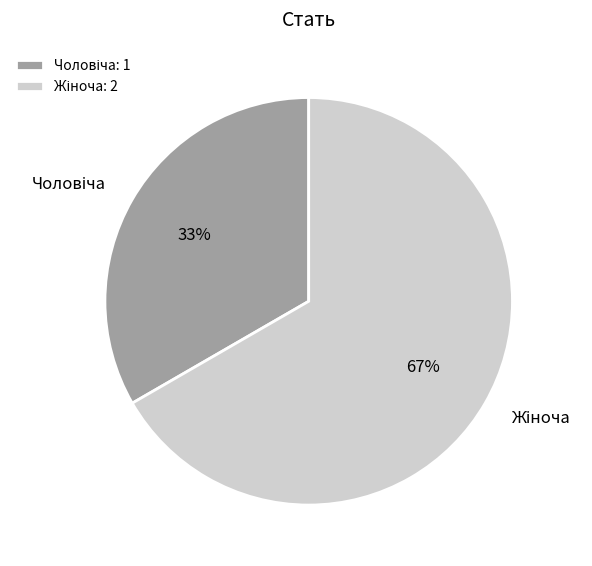

To the nearest percent, what is the average slice percentage?

50%